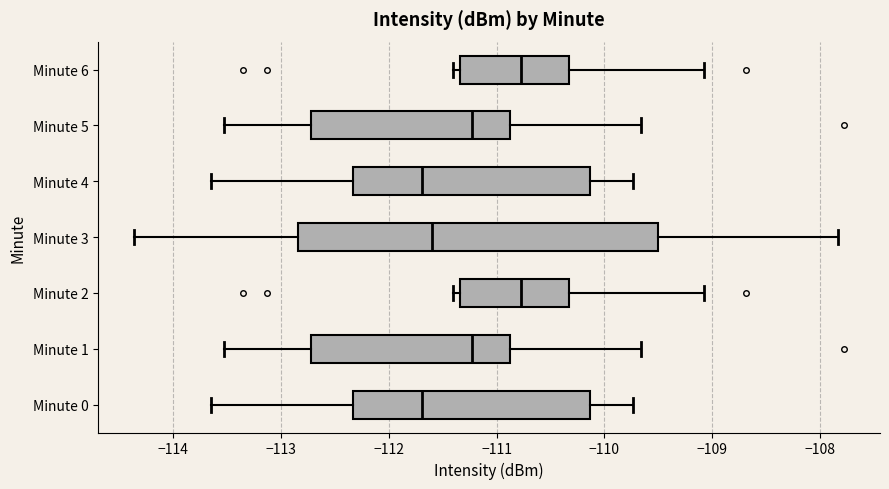

Reading bottom to top, transcribe this box plot: for each box, give where its median line is, the range the box spans, and where its two whiskers end, as read against the x-axis. The values are not printed on the chart, so give them approximately, as read against the axis.

Minute 0: median -111.7, box -112.3 to -110.1, whiskers -113.6 to -109.7
Minute 1: median -111.2, box -112.7 to -110.9, whiskers -113.5 to -109.7
Minute 2: median -110.8, box -111.3 to -110.3, whiskers -111.4 to -109.1
Minute 3: median -111.6, box -112.8 to -109.5, whiskers -114.4 to -107.8
Minute 4: median -111.7, box -112.3 to -110.1, whiskers -113.6 to -109.7
Minute 5: median -111.2, box -112.7 to -110.9, whiskers -113.5 to -109.7
Minute 6: median -110.8, box -111.3 to -110.3, whiskers -111.4 to -109.1